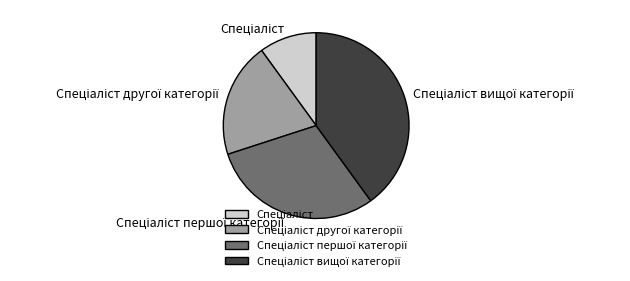

Is there a majority slice in this chart?

No